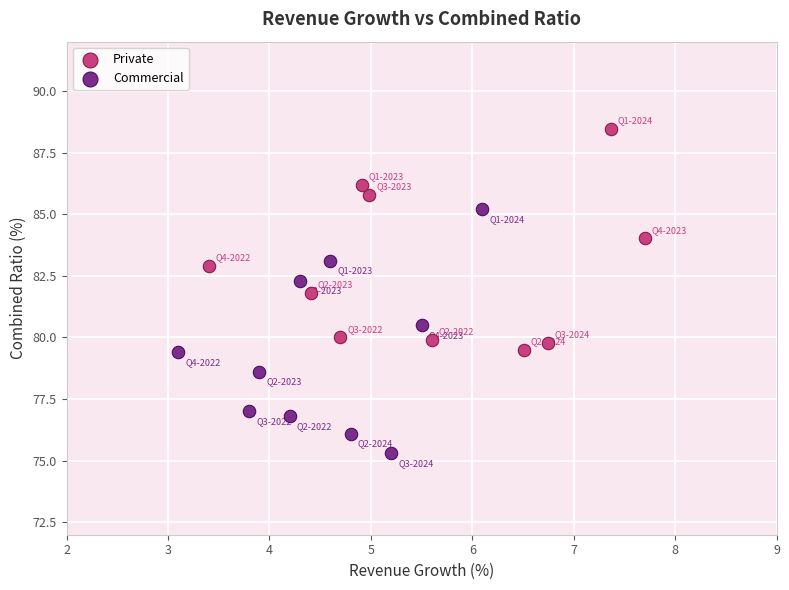

Which series contains the highest Y value?

Private